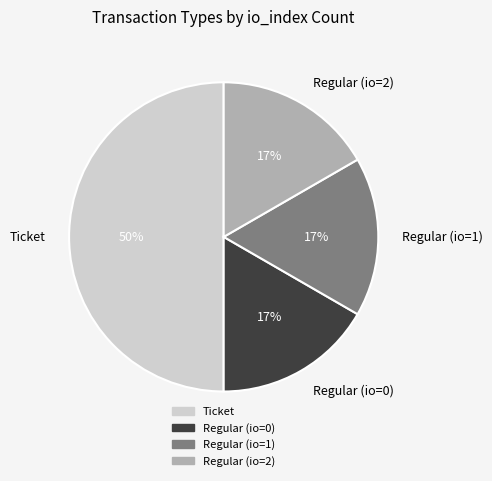

True or false: Regular (io=0) accounts for 17% of the total.

True